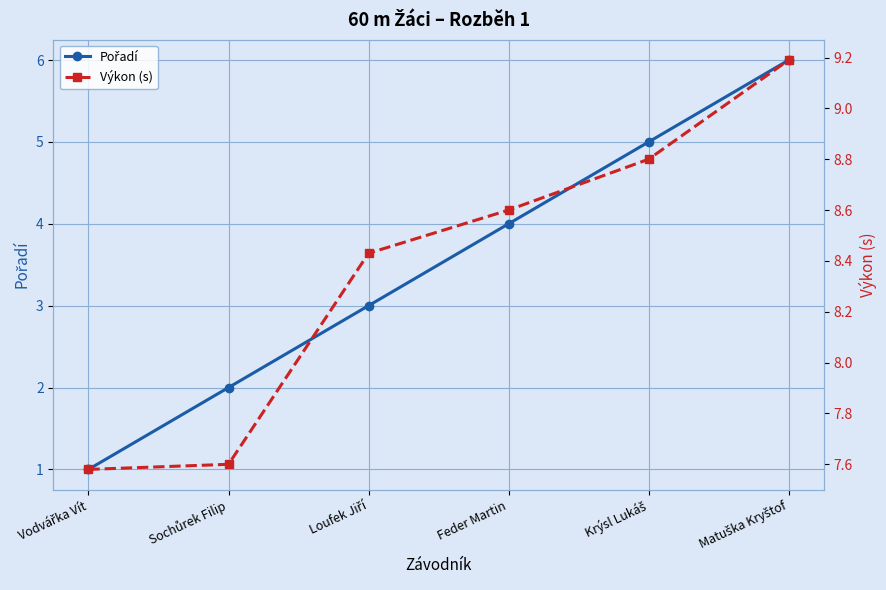

What is the smallest value displayed?

1.0